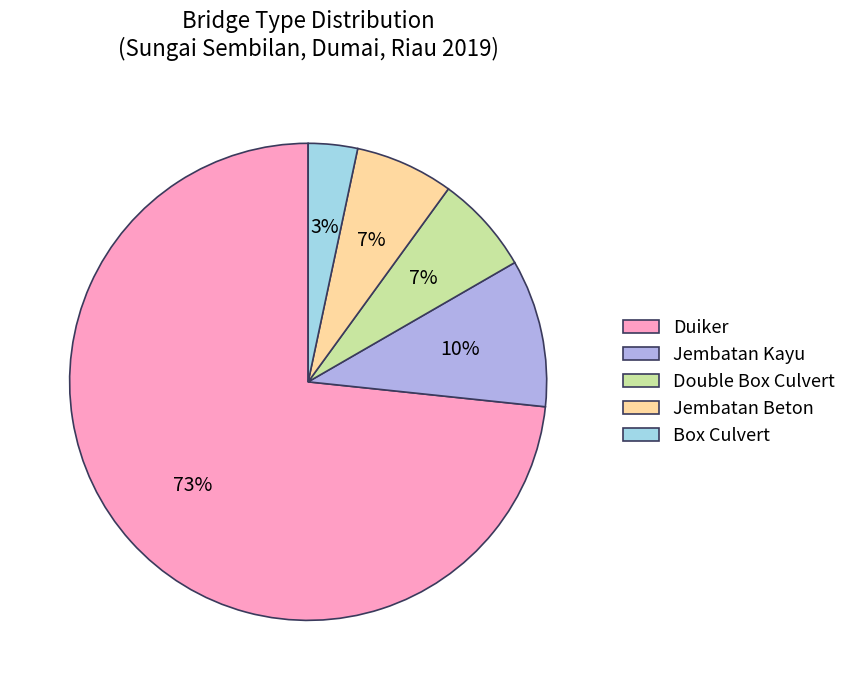

Which slice is the smallest?

Box Culvert